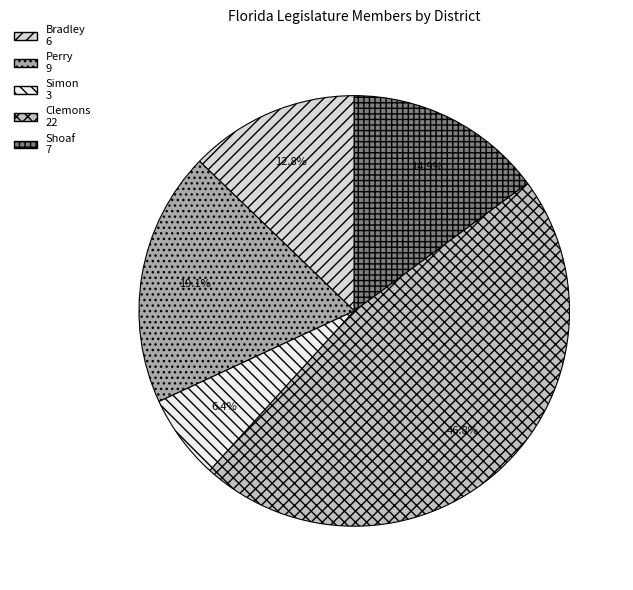

What is the total percentage of Bradley and Clemons?

59.6%